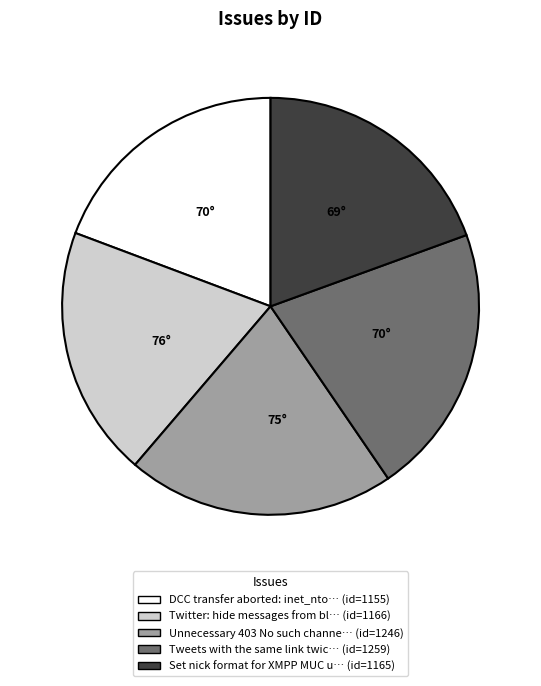

Does any single category account for the majority?

No